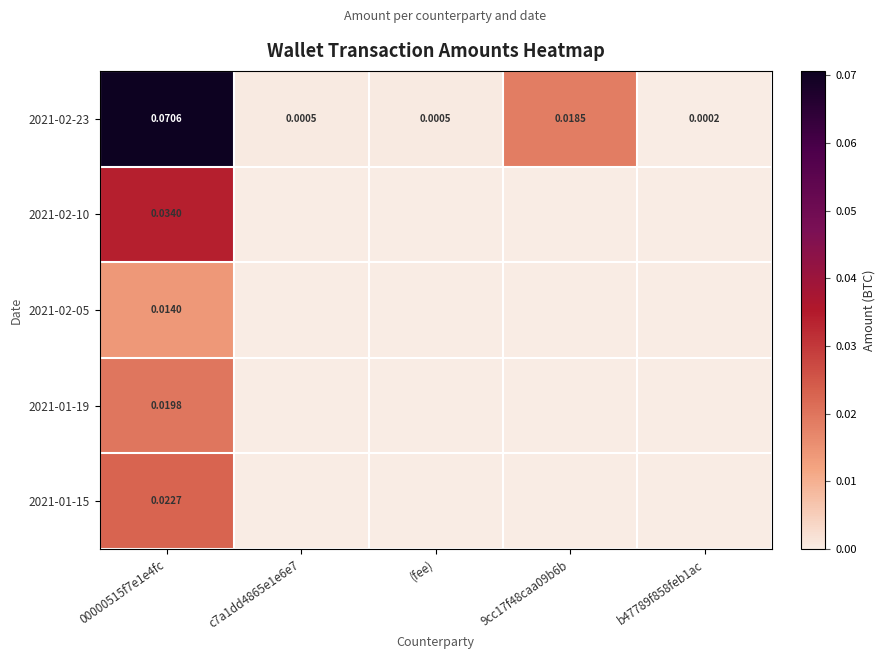

The 2021-01-19 series shows -0.0 at (fee). True or false?

False